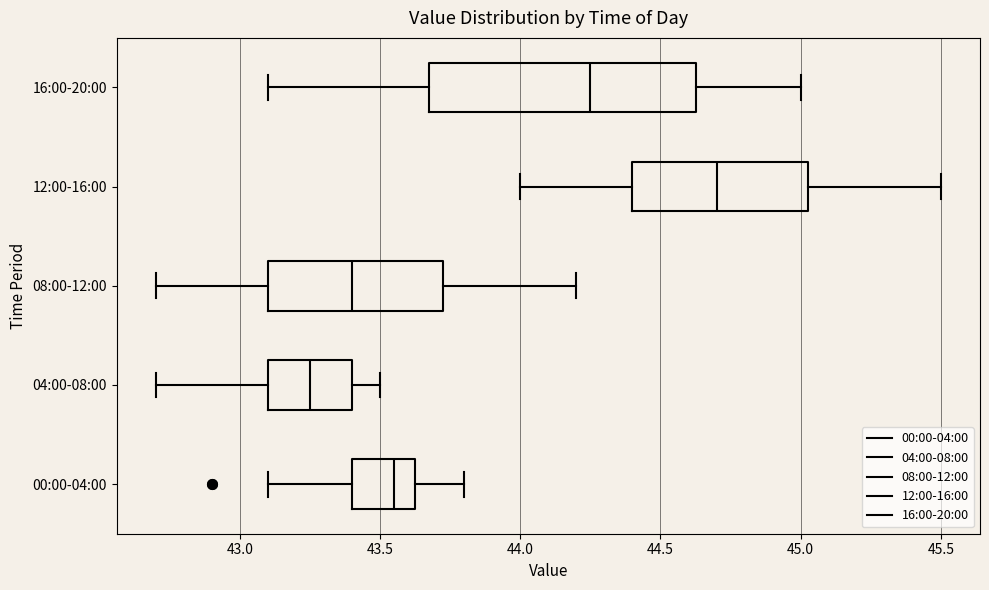

Where is the right edge of the box for 00:00-04:00 on the x-axis? The values are not printed on the chart, so give them approximately, as read against the axis.

43.65